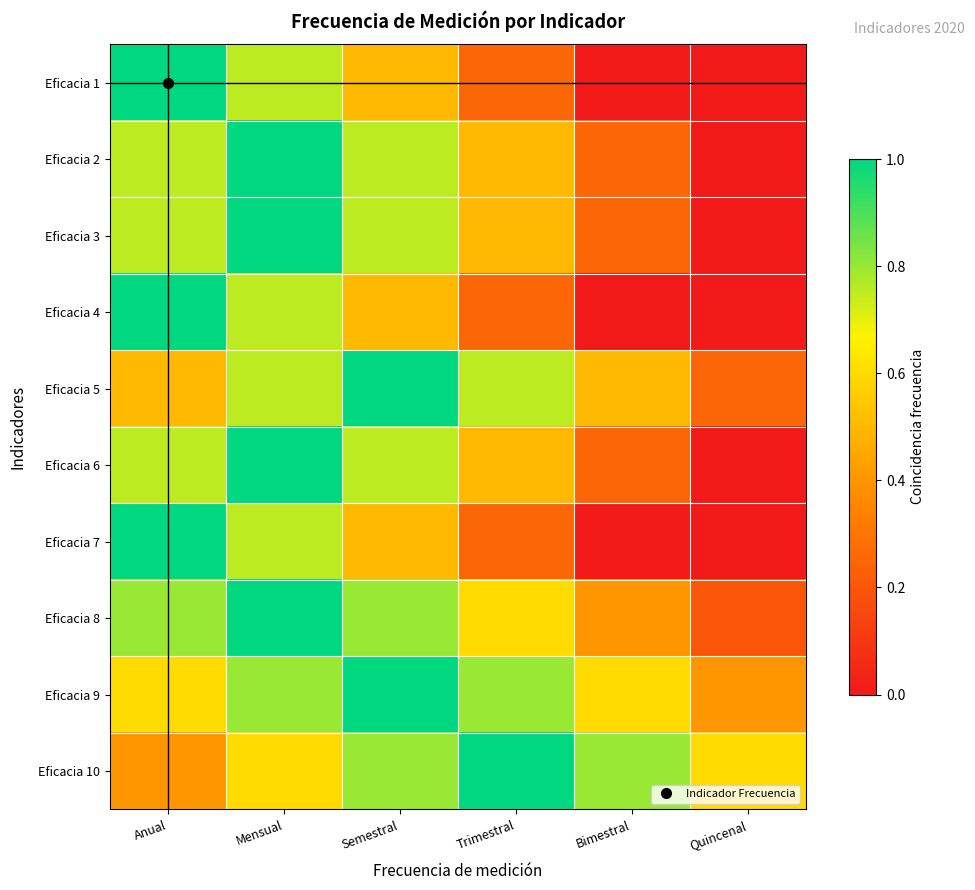

At which category is the sum across all series the highest?

Mensual